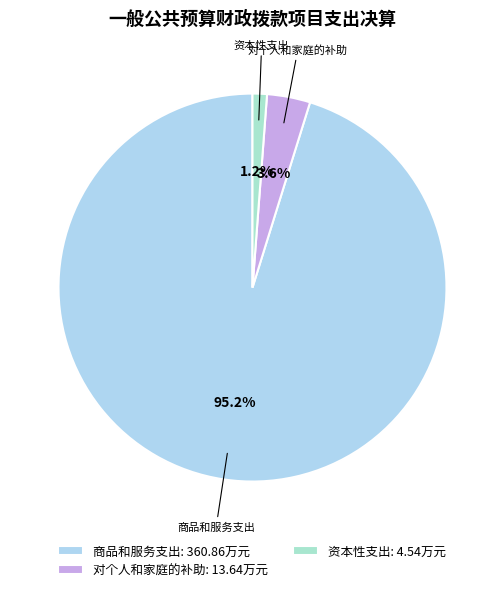

Which has a higher value, 对个人和家庭的补助 or 资本性支出?

对个人和家庭的补助